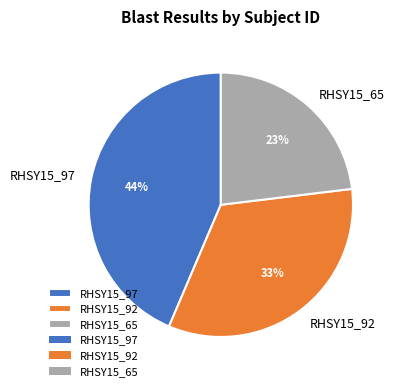

What percentage is the RHSY15_97 slice, to the nearest percent?

44%